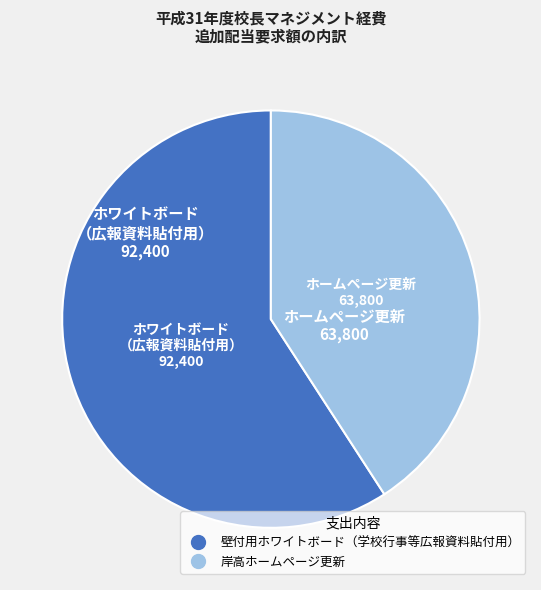

Which slice is the smallest?

岸高ホームページ更新